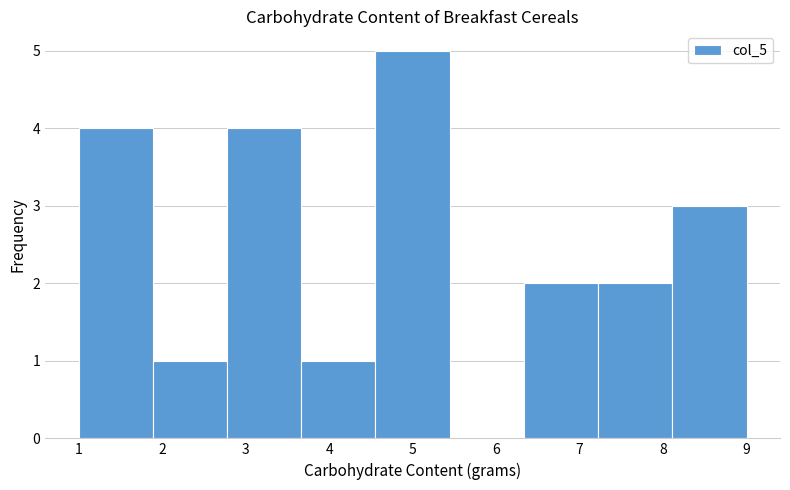

How tall is the bar that spans 8.1 to 9.0 on the x-axis? Neither the bar edges nor the heights are printed on the chart, so give them approximately, as read against the axes.

3